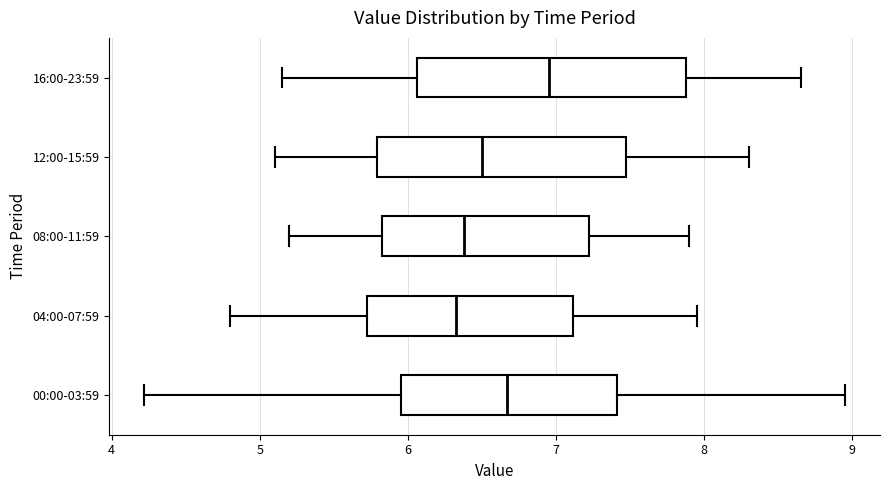

Reading bottom to top, read every box against the x-axis: the position of its median line, the range the box covers, and the ends of its whiskers. The values are not printed on the chart, so give them approximately, as read against the axis.

00:00-03:59: median 6.7, box 6.0 to 7.4, whiskers 4.2 to 9.0
04:00-07:59: median 6.3, box 5.7 to 7.1, whiskers 4.8 to 8.0
08:00-11:59: median 6.4, box 5.8 to 7.2, whiskers 5.2 to 7.9
12:00-15:59: median 6.5, box 5.8 to 7.5, whiskers 5.1 to 8.3
16:00-23:59: median 7.0, box 6.1 to 7.9, whiskers 5.2 to 8.7